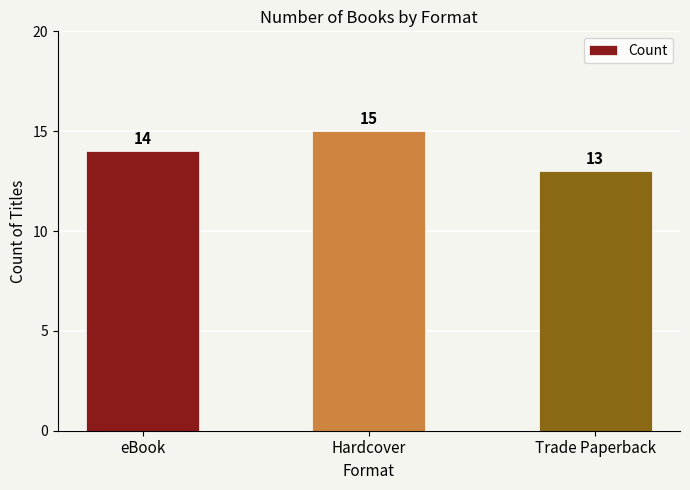

Rank the categories by value from lowest to highest.

Trade Paperback, eBook, Hardcover